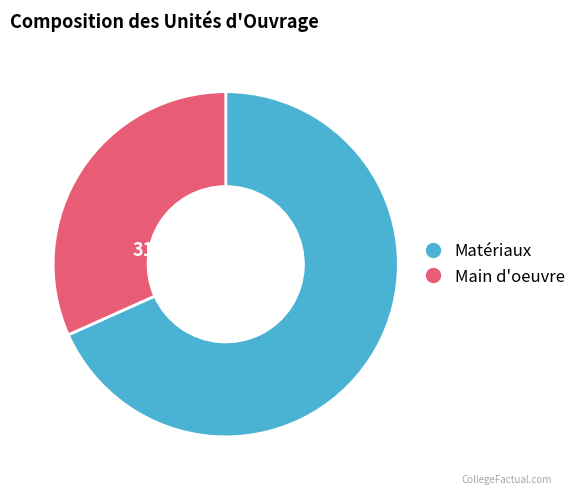

Is there a majority slice in this chart?

Yes